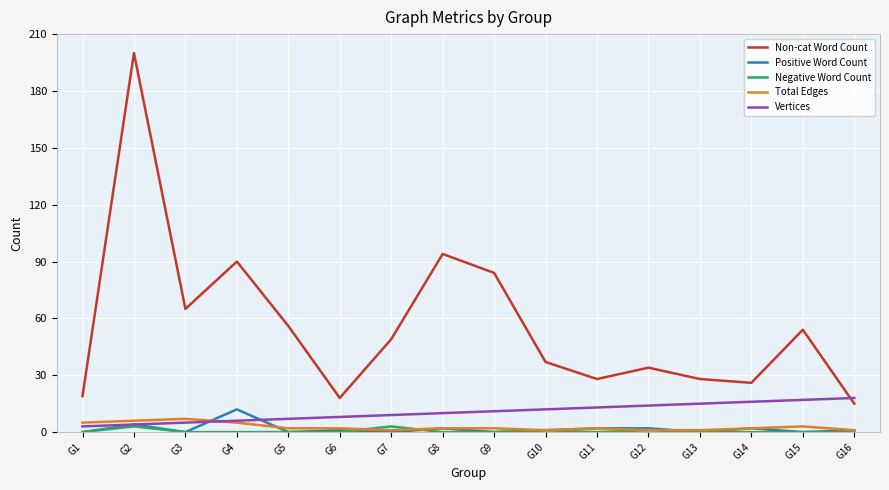

Which label corresponds to the largest value in the chart?

G2